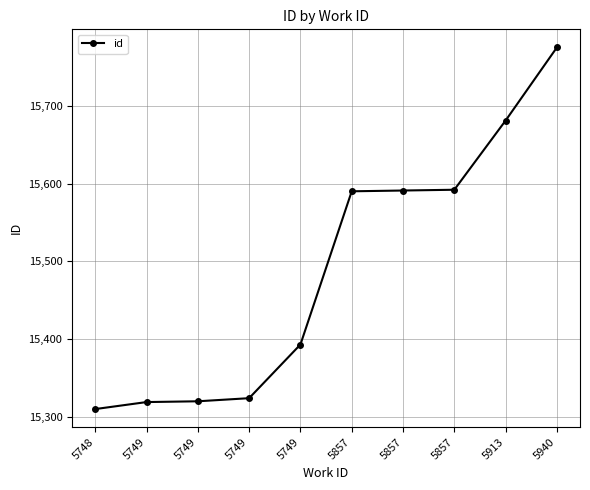

What value does the data have at 5857, to the nearest 50?

15600